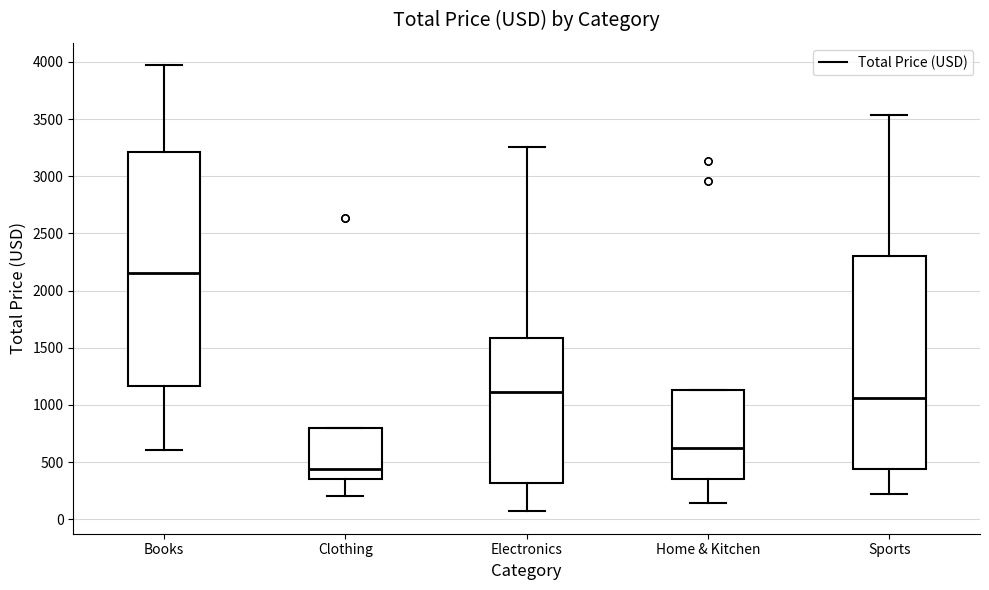

Which box's median line is the lowest?

Clothing